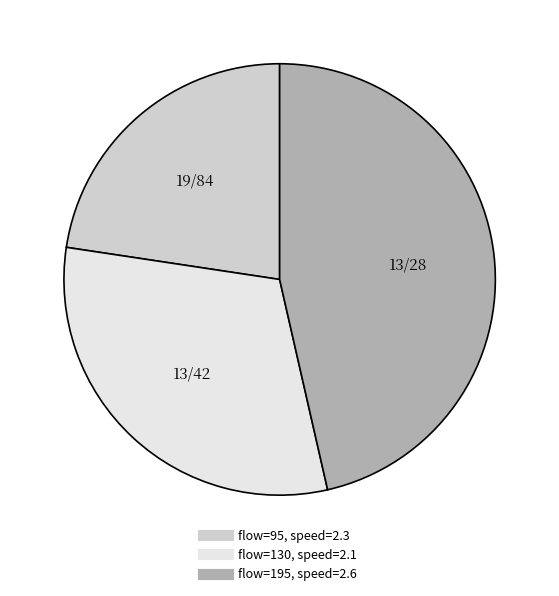

Is there a majority slice in this chart?

No